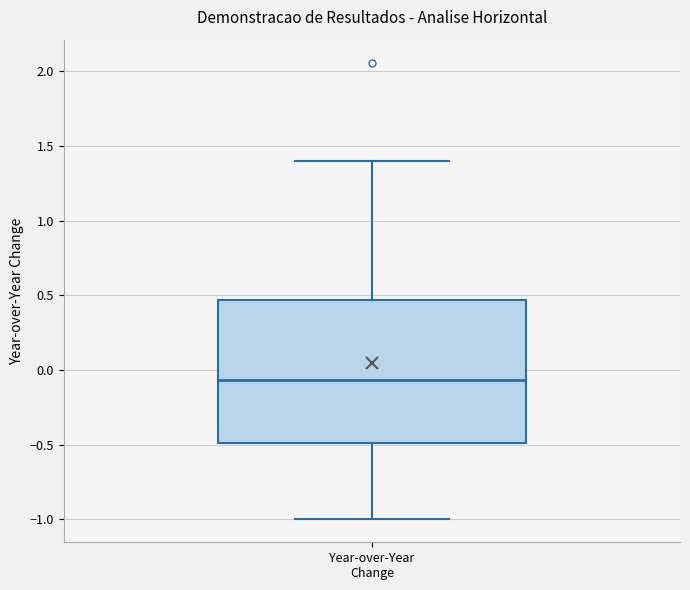

Transcribe this box plot: give where the median line is, the range the box spans, and where the two whiskers end, as read against the y-axis. The values are not printed on the chart, so give them approximately, as read against the axis.

median -0.05, box -0.50 to 0.45, whiskers -1.00 to 1.40